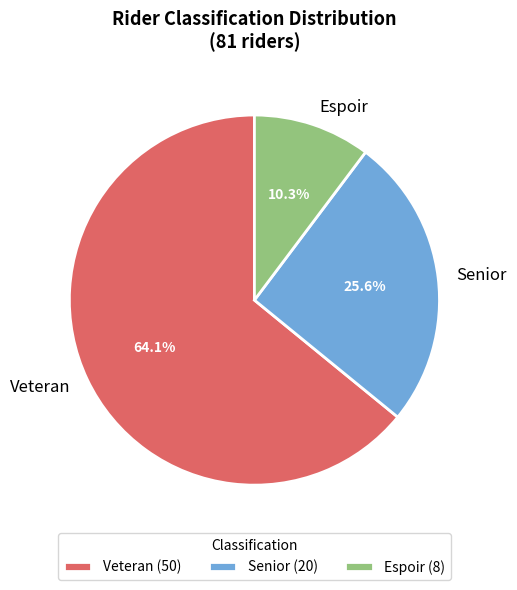

What percentage do Senior and Espoir together represent?

35.9%